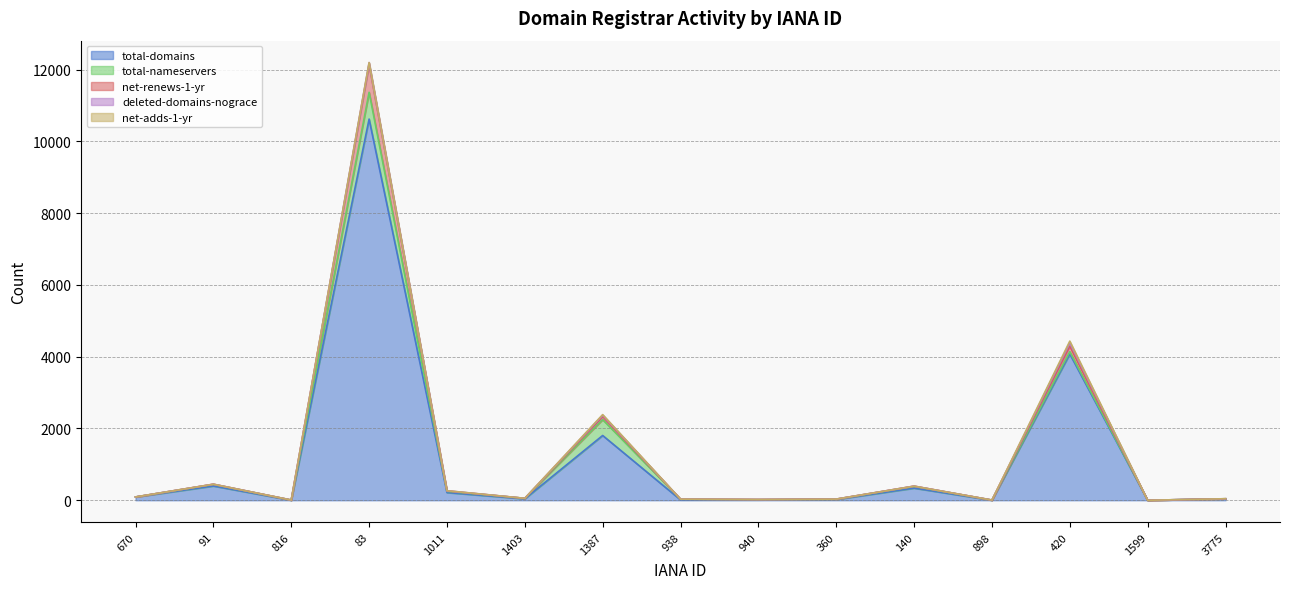

Rank the categories by total-nameservers value from lowest to highest.

1599, 670, 3775, 898, 816, 940, 360, 1403, 938, 1011, 91, 140, 420, 1387, 83